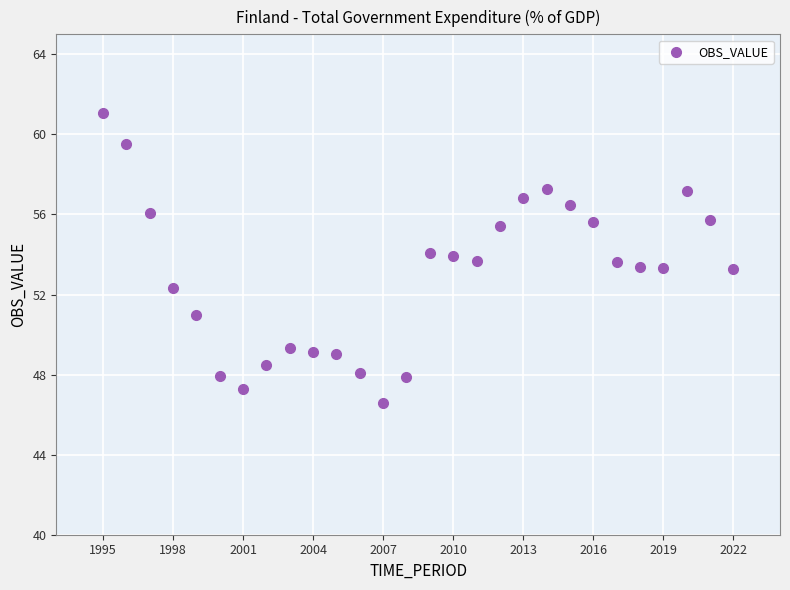

What is the range of Y values (max minus min)?

14.5